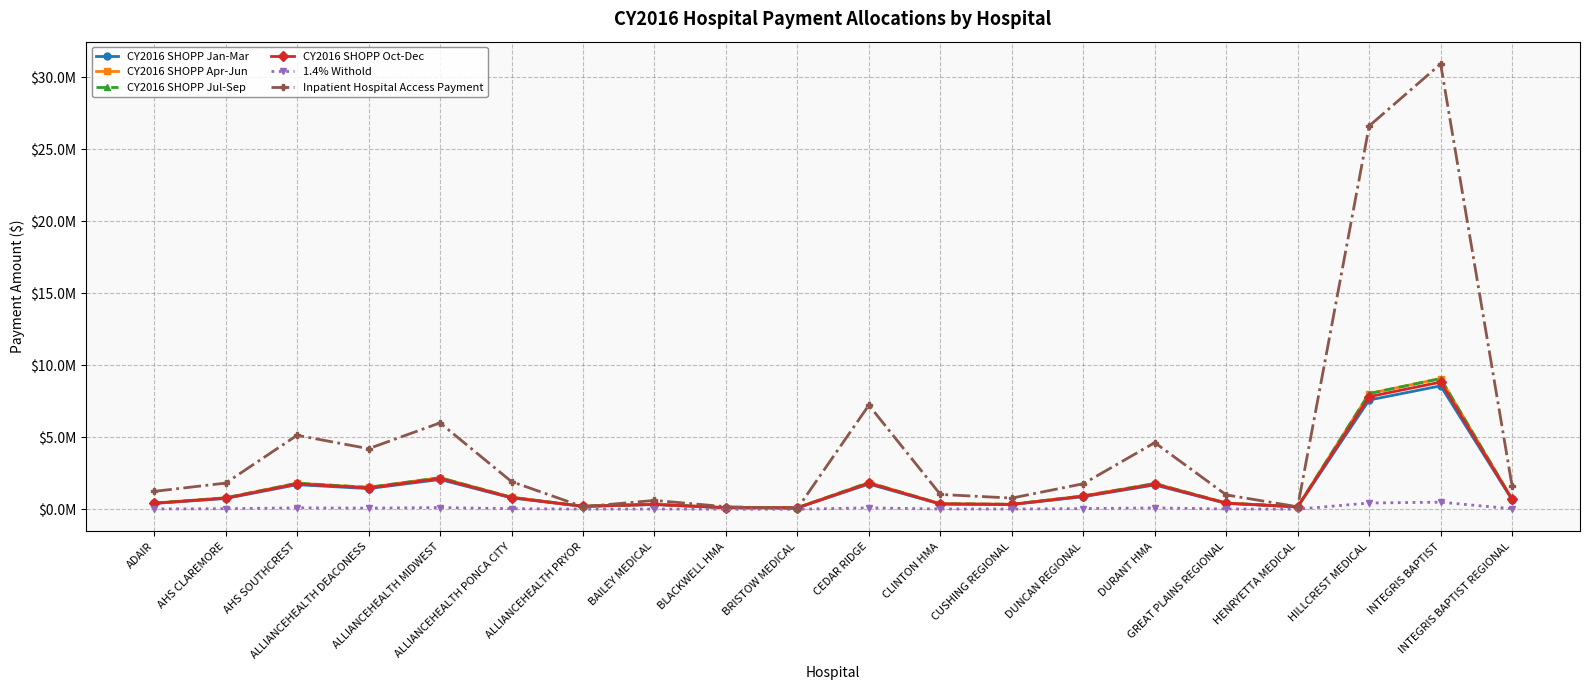

List the labels in order of Inpatient Hospital Access Payment value, largest first.

INTEGRIS BAPTIST, HILLCREST MEDICAL, CEDAR RIDGE, ALLIANCEHEALTH MIDWEST, AHS SOUTHCREST, DURANT HMA, ALLIANCEHEALTH DEACONESS, ALLIANCEHEALTH PONCA CITY, AHS CLAREMORE, DUNCAN REGIONAL, INTEGRIS BAPTIST REGIONAL, ADAIR, CLINTON HMA, GREAT PLAINS REGIONAL, CUSHING REGIONAL, BAILEY MEDICAL, BLACKWELL HMA, ALLIANCEHEALTH PRYOR, HENRYETTA MEDICAL, BRISTOW MEDICAL